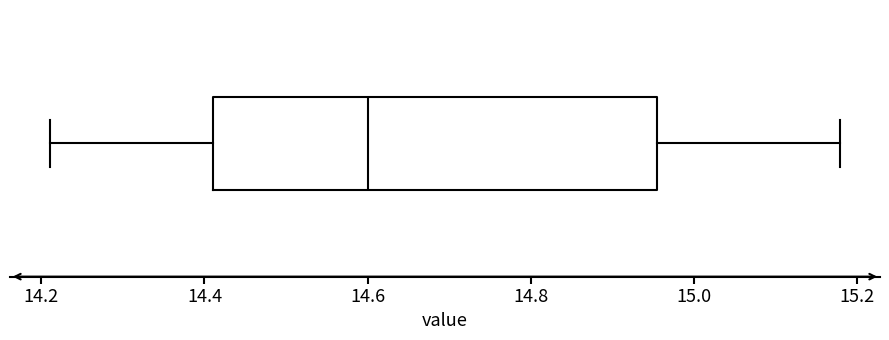

Where does the left whisker of the box end on the x-axis? The values are not printed on the chart, so give them approximately, as read against the axis.

14.22